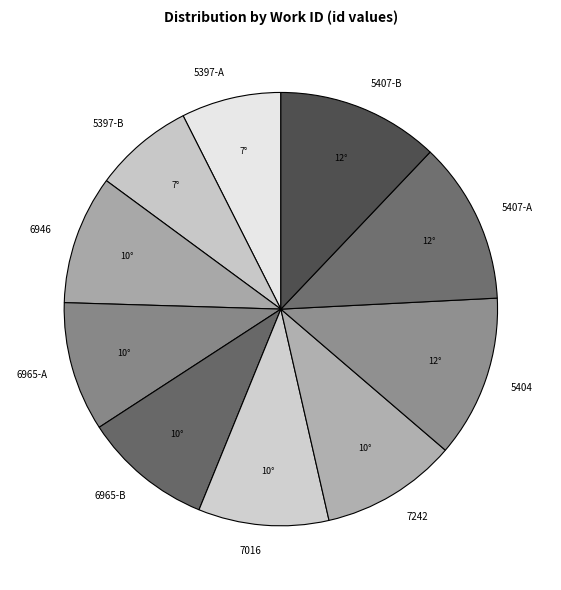

Is there a majority slice in this chart?

No